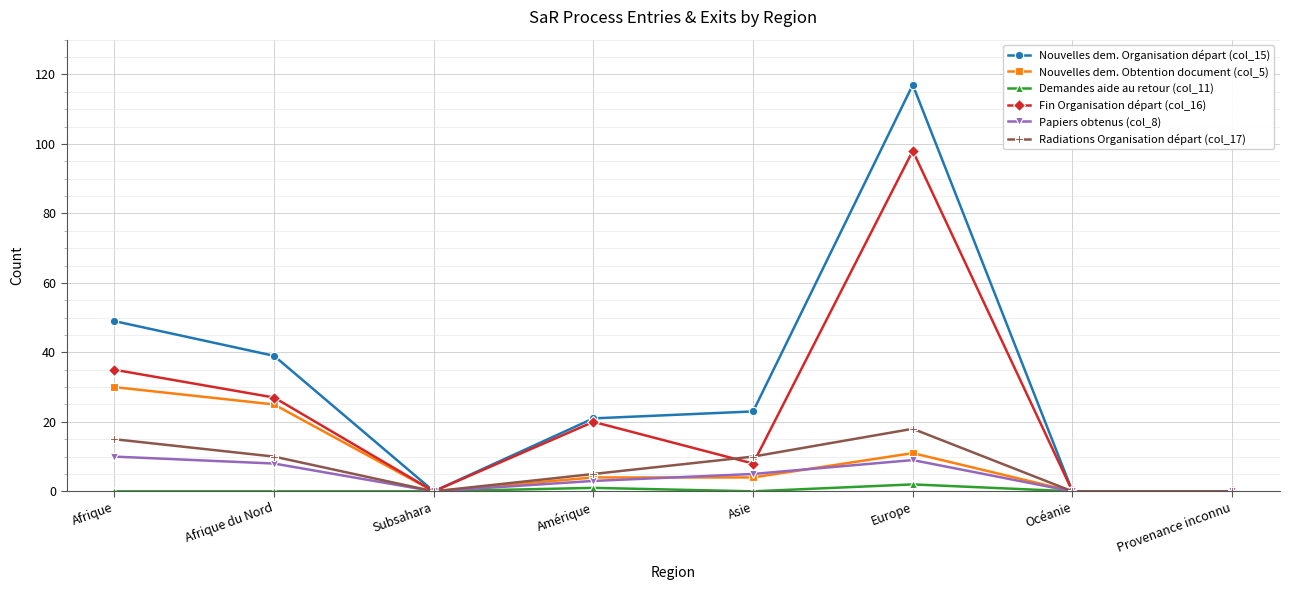

True or false: Radiations Organisation départ (col_17) and Fin Organisation départ (col_16) intersect in this chart.

True